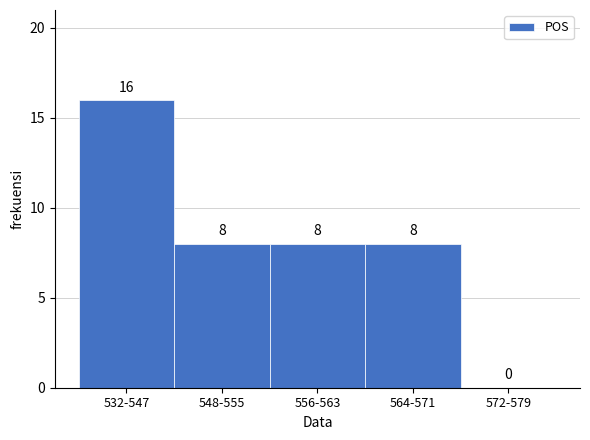

Reading left to right, list all the values displayed in this chart.

532-547=16	548-555=8	556-563=8	564-571=8	572-579=0